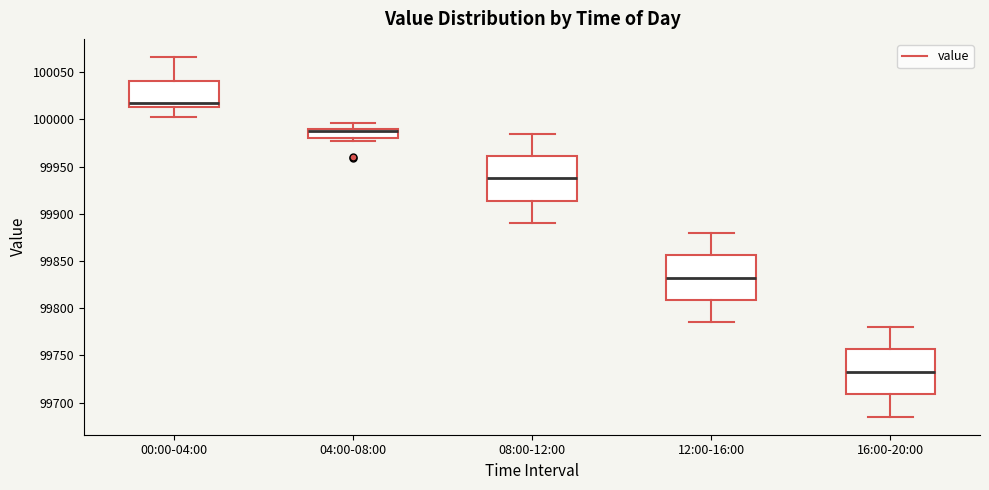

Reading left to right, read every box against the y-axis: the position of its median line, the range the box covers, and the ends of its whiskers. The values are not printed on the chart, so give them approximately, as read against the axis.

00:00-04:00: median 100015 (just above the box's lower edge), box 100015 to 100040, whiskers 100005 to 100065
04:00-08:00: median 99990 (just below the box's upper edge), box 99980 to 99990, whiskers 99980 (just below the box's lower edge) to 99995
08:00-12:00: median 99940, box 99915 to 99960, whiskers 99890 to 99985
12:00-16:00: median 99835, box 99810 to 99855, whiskers 99785 to 99880
16:00-20:00: median 99735, box 99710 to 99755, whiskers 99685 to 99780